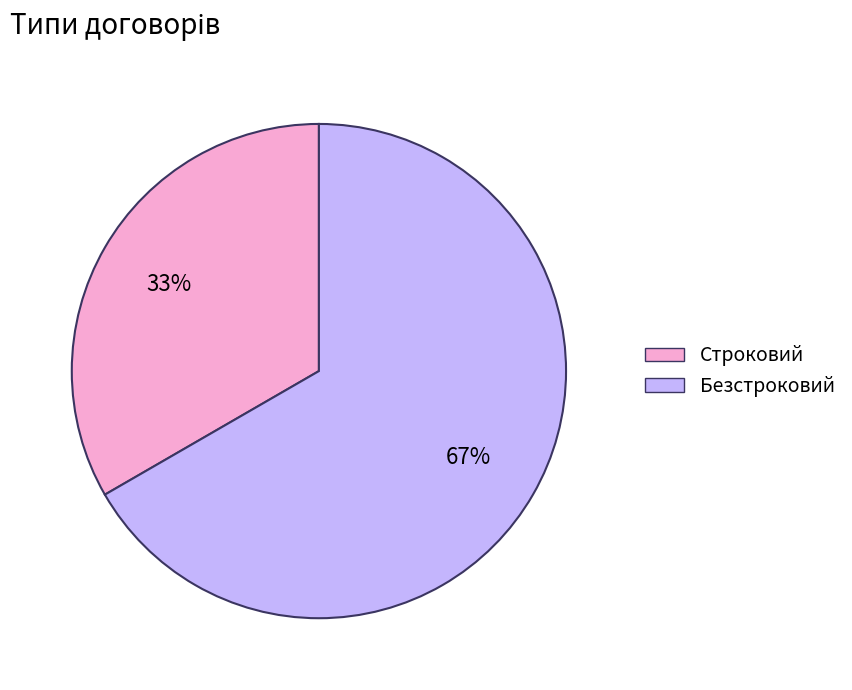

What is the ratio of the value at Безстроковий to the value at Строковий?

2.0